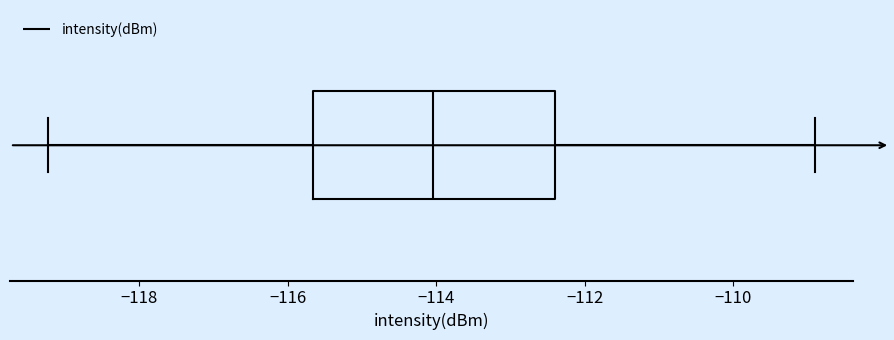

Transcribe this box plot: give where the median line is, the range the box spans, and where the two whiskers end, as read against the x-axis. The values are not printed on the chart, so give them approximately, as read against the axis.

median -114.0, box -115.6 to -112.4, whiskers -119.2 to -109.0